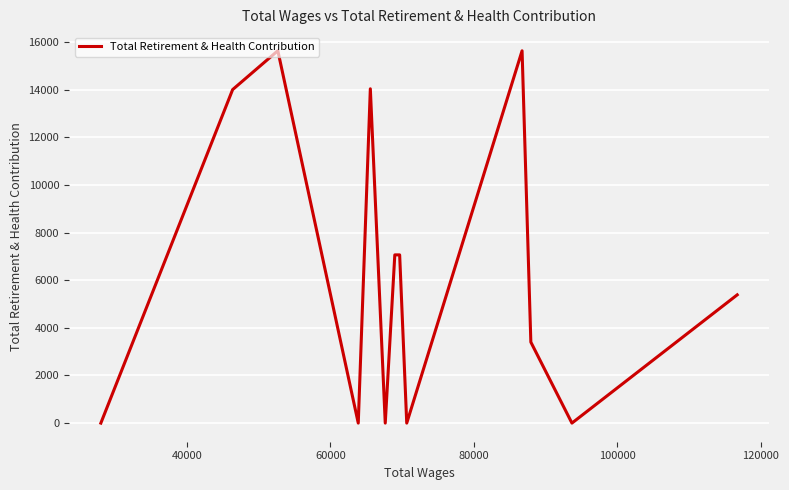

What is the difference between the maximum and minimum values?

15634